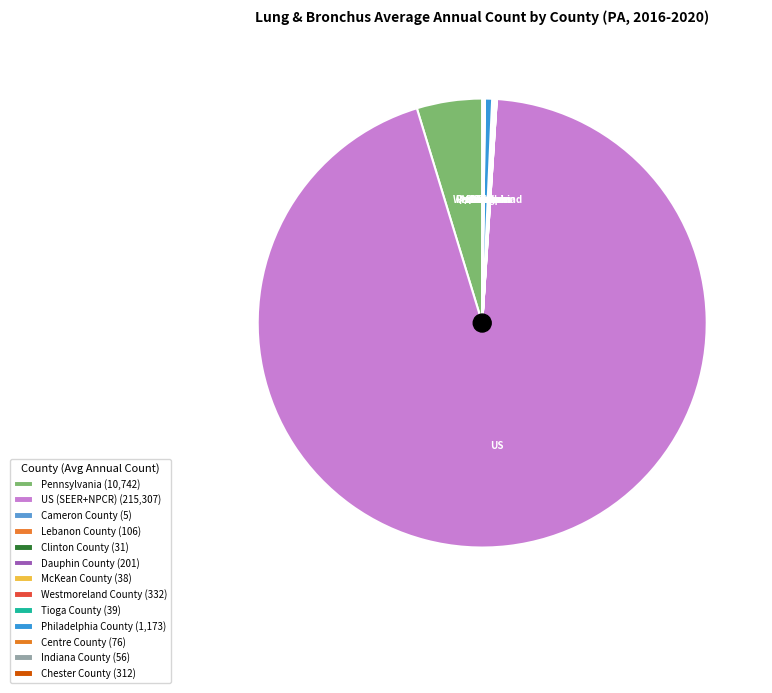

What is the smallest slice in the pie chart?

Cameron County